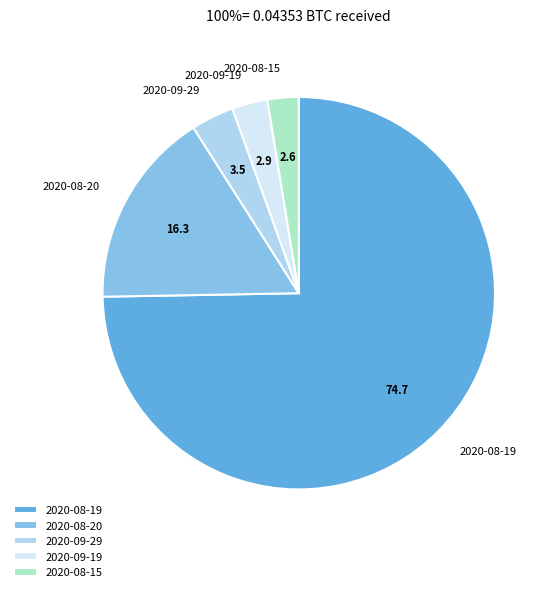

The 2020-08-20 slice represents 22% of the pie. True or false?

False